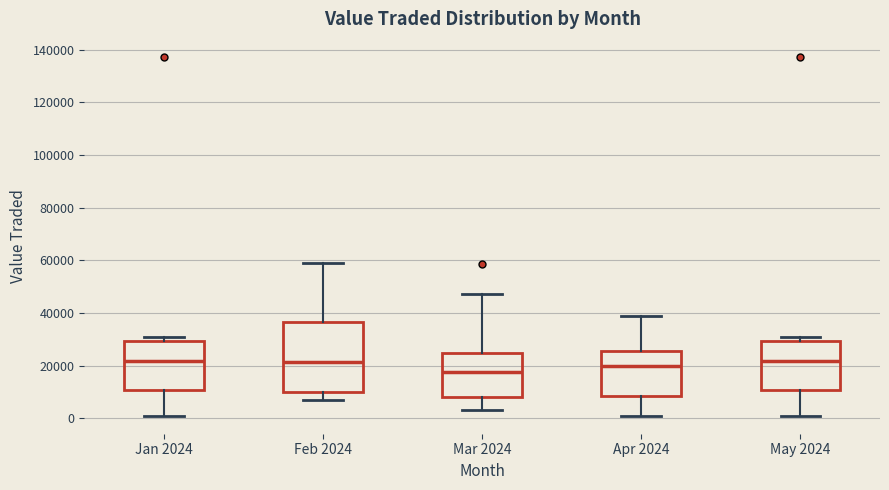

Comparing the boxes themselves (not the whiskers), which one is the tallest?

Feb 2024